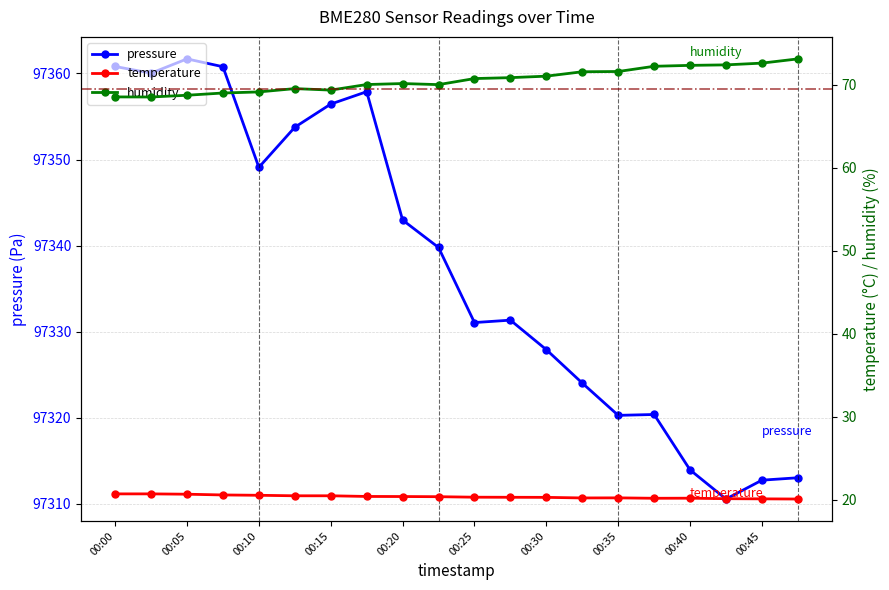

Count the number of categories in the chart.

20